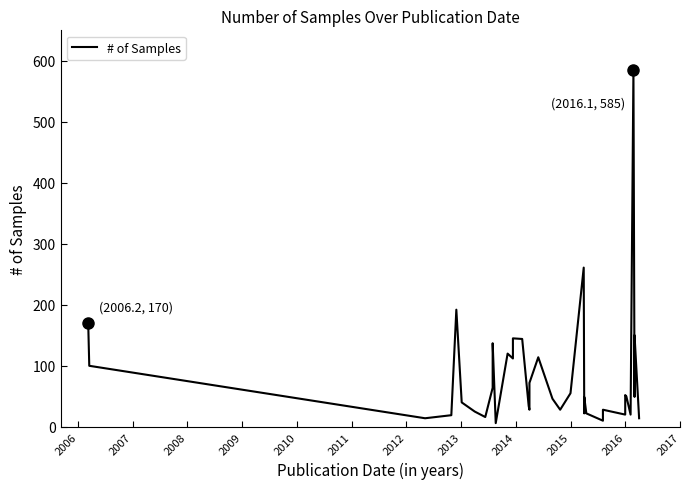

Reading right to left, extract all data points from this chart.

14	150	49	585	20	50	52	20	28	10	22	49	27	22	261	55	28	46	114	72	45	28	34	144	145	112	120	6	137	73	64	16	25	40	192	19	14	100	100	170